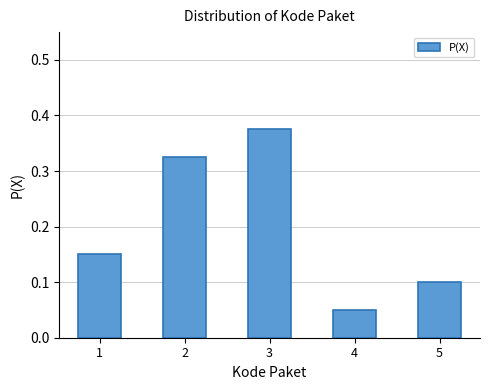

What is the sum of all values?

1.0